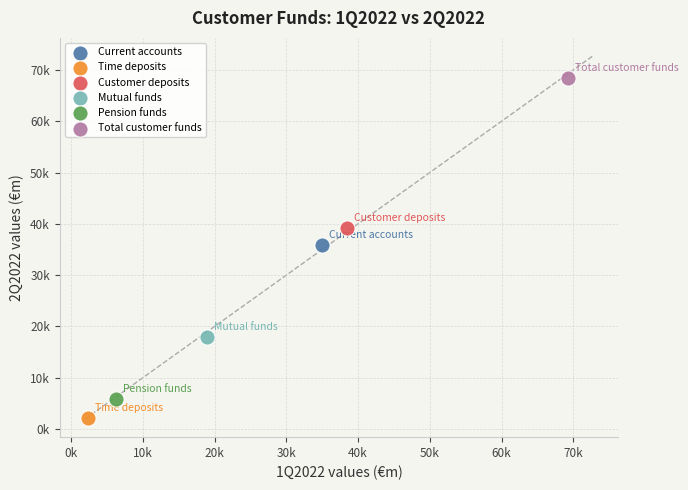

What are all the series names shown in the legend?

Current accounts, Time deposits, Customer deposits, Mutual funds, Pension funds, Total customer funds